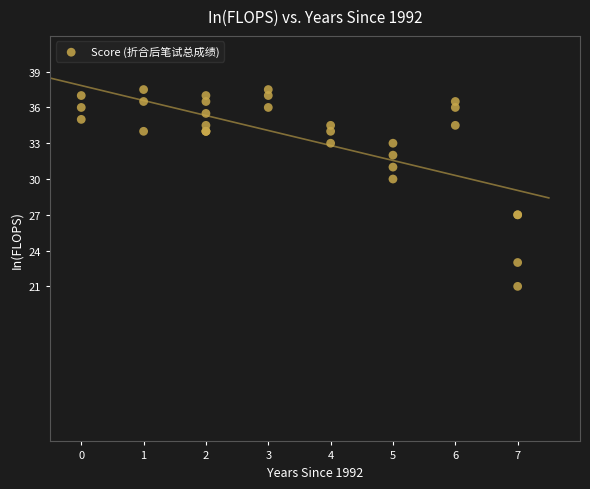

What Y value in the scatter plot is closest to 29?

30.0